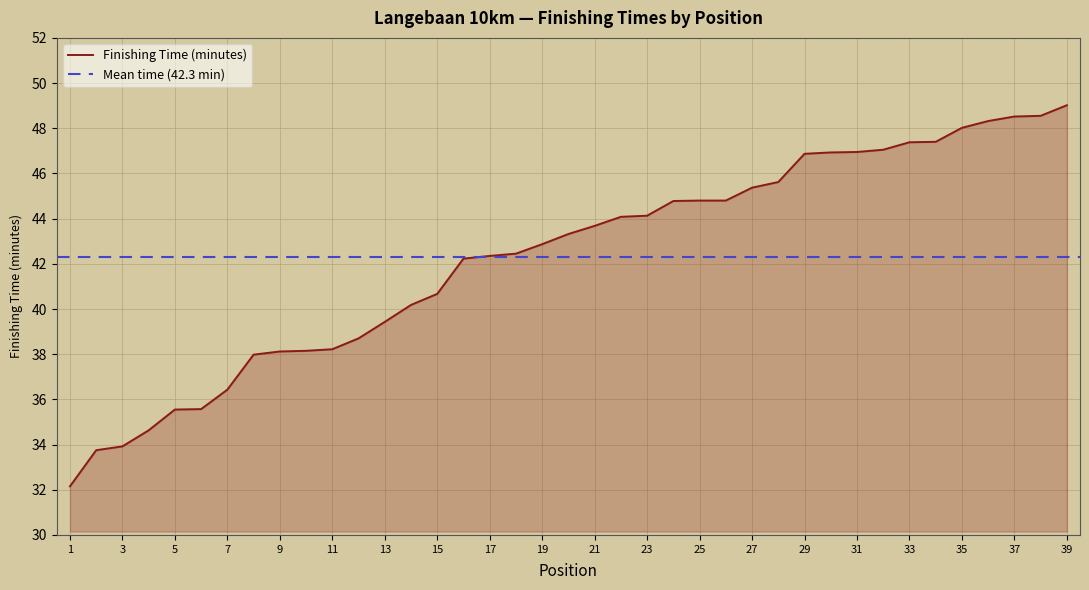

Which category has the lowest value across all series?

1